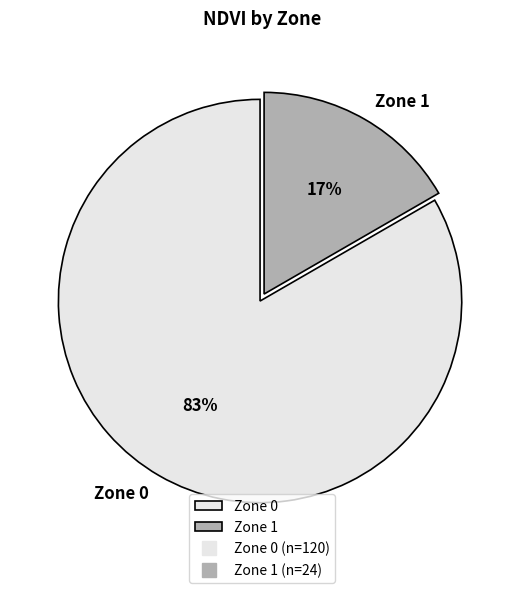

True or false: Zone 0 accounts for 95% of the total.

False